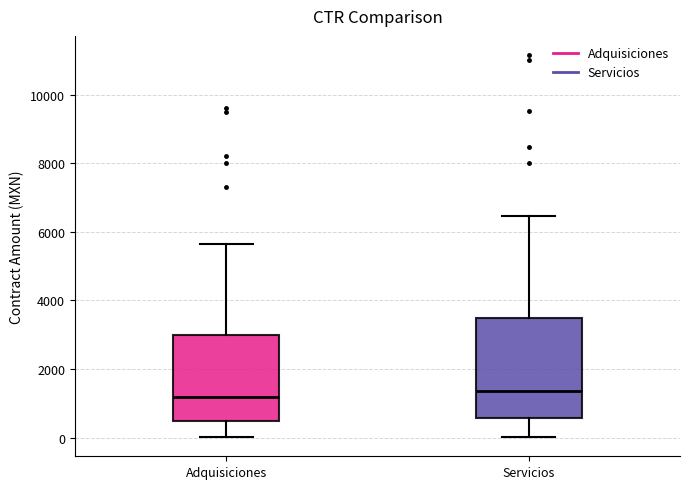

Reading left to right, transcribe this box plot: for each box, give where its median line is, the range the box spans, and where its two whiskers end, as read against the y-axis. The values are not printed on the chart, so give them approximately, as read against the axis.

Adquisiciones: median 1200, box 400 to 3000, whiskers 0 to 5600
Servicios: median 1400, box 600 to 3400, whiskers 0 to 6400